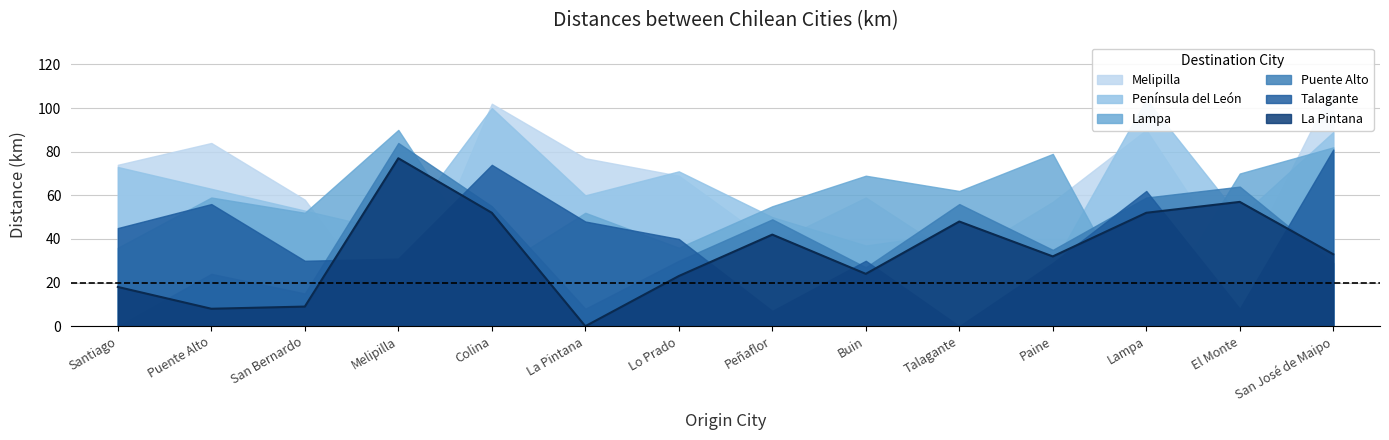

What is the difference between the highest and lowest values at Puente Alto?

76